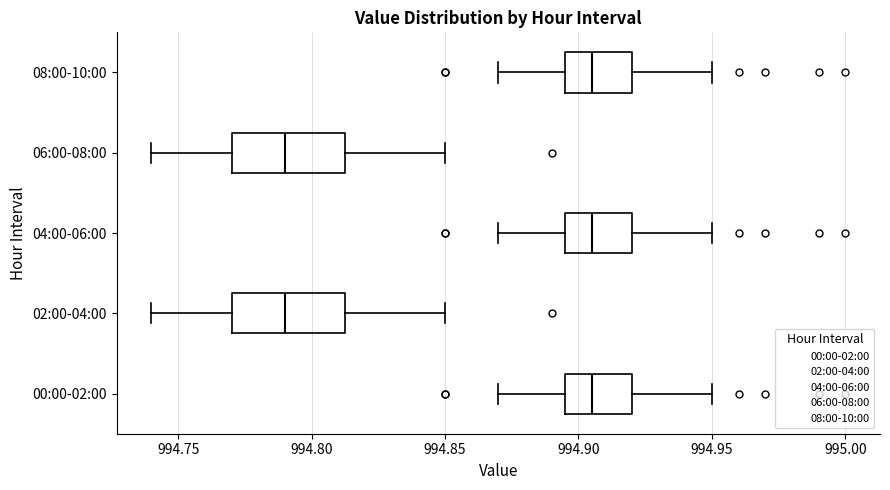

Reading bottom to top, read every box against the x-axis: the position of its median line, the range the box covers, and the ends of its whiskers. The values are not printed on the chart, so give them approximately, as read against the axis.

00:00-02:00: median 994.905, box 994.895 to 994.920, whiskers 994.870 to 994.950
02:00-04:00: median 994.790, box 994.770 to 994.815, whiskers 994.740 to 994.850
04:00-06:00: median 994.905, box 994.895 to 994.920, whiskers 994.870 to 994.950
06:00-08:00: median 994.790, box 994.770 to 994.815, whiskers 994.740 to 994.850
08:00-10:00: median 994.905, box 994.895 to 994.920, whiskers 994.870 to 994.950